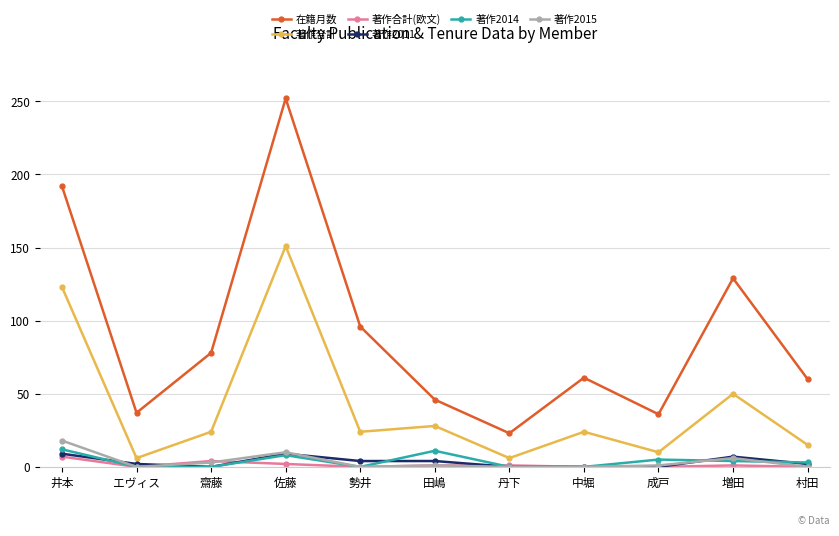

What is the difference between the highest and lowest values at 勢井?

96